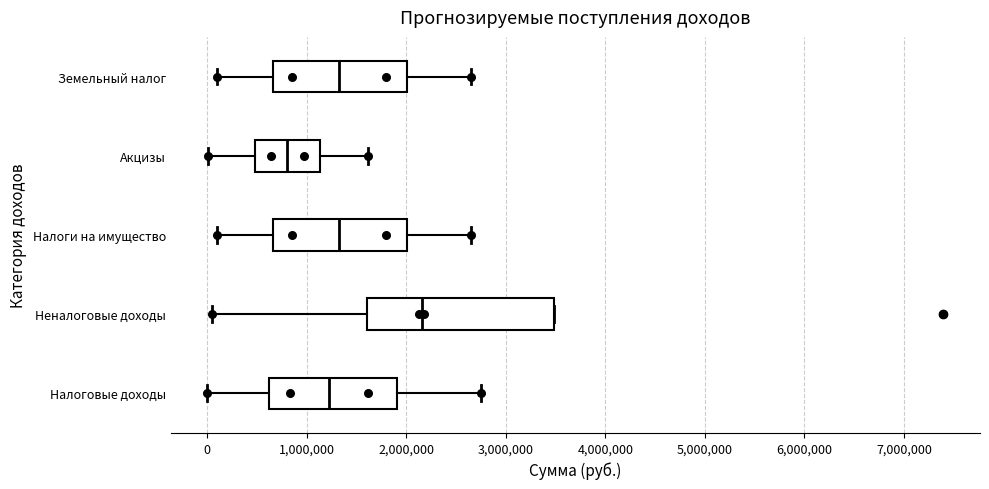

Reading bottom to top, transcribe this box plot: for each box, give where its median line is, the range the box spans, and where its two whiskers end, as read against the x-axis. The values are not printed on the chart, so give them approximately, as read against the axis.

Налоговые доходы: median 1200000, box 600000 to 1900000, whiskers 0 to 2800000
Неналоговые доходы: median 2200000, box 1600000 to 3500000, whiskers 100000 to 3500000
Налоги на имущество: median 1300000, box 700000 to 2000000, whiskers 100000 to 2600000
Акцизы: median 800000, box 500000 to 1100000, whiskers 0 to 1600000
Земельный налог: median 1300000, box 700000 to 2000000, whiskers 100000 to 2600000